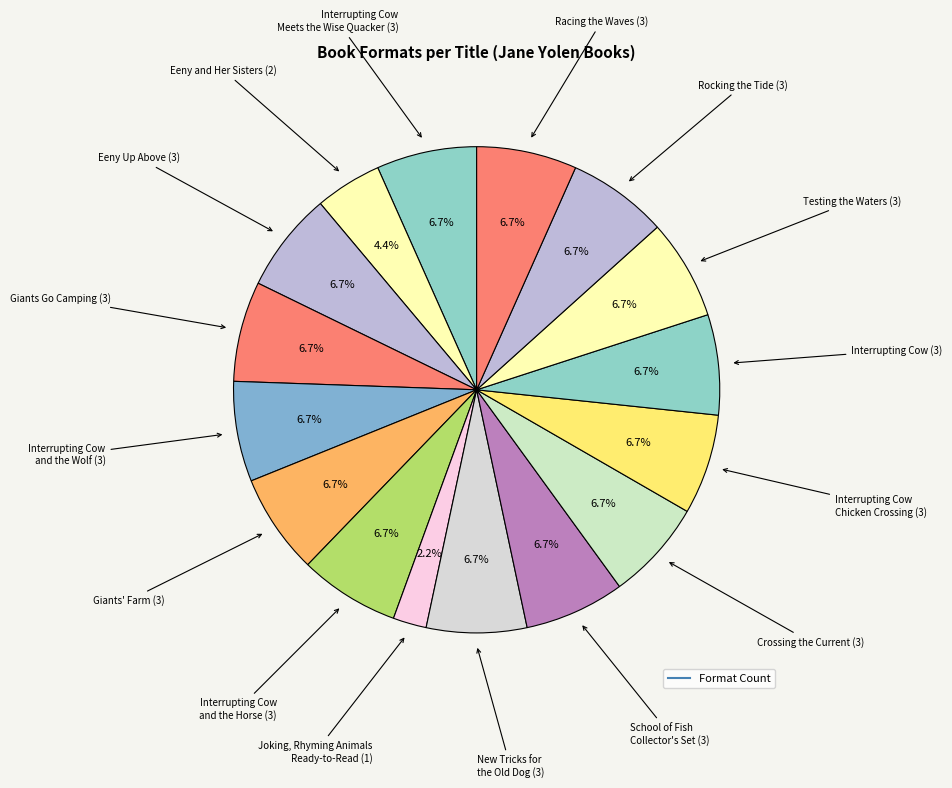

How many segments does this pie chart have?

16